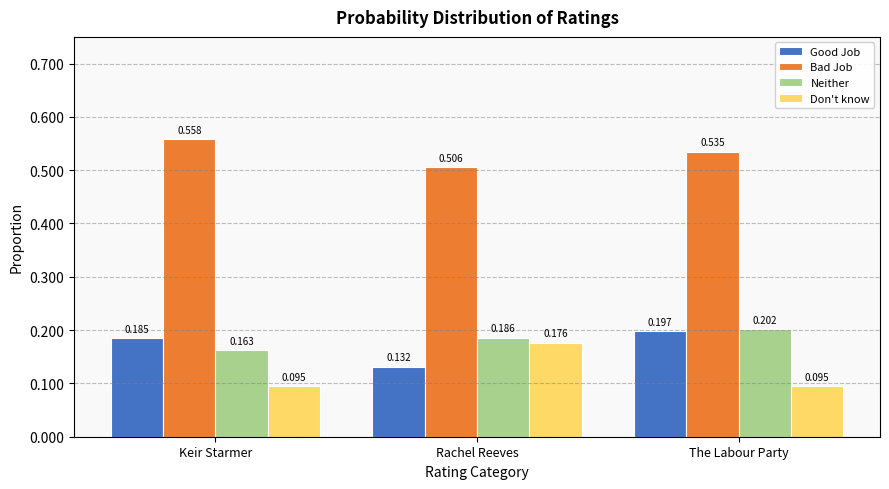

At which category is the sum across all series the highest?

The Labour Party